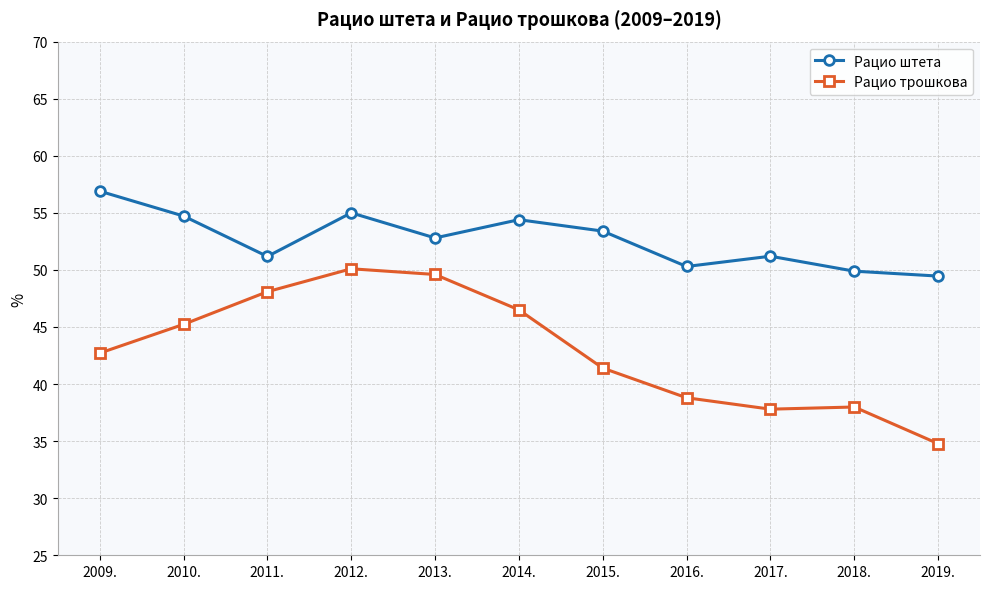

What is the sum of the Рацио штета values at 2013. and 2010.?

107.5